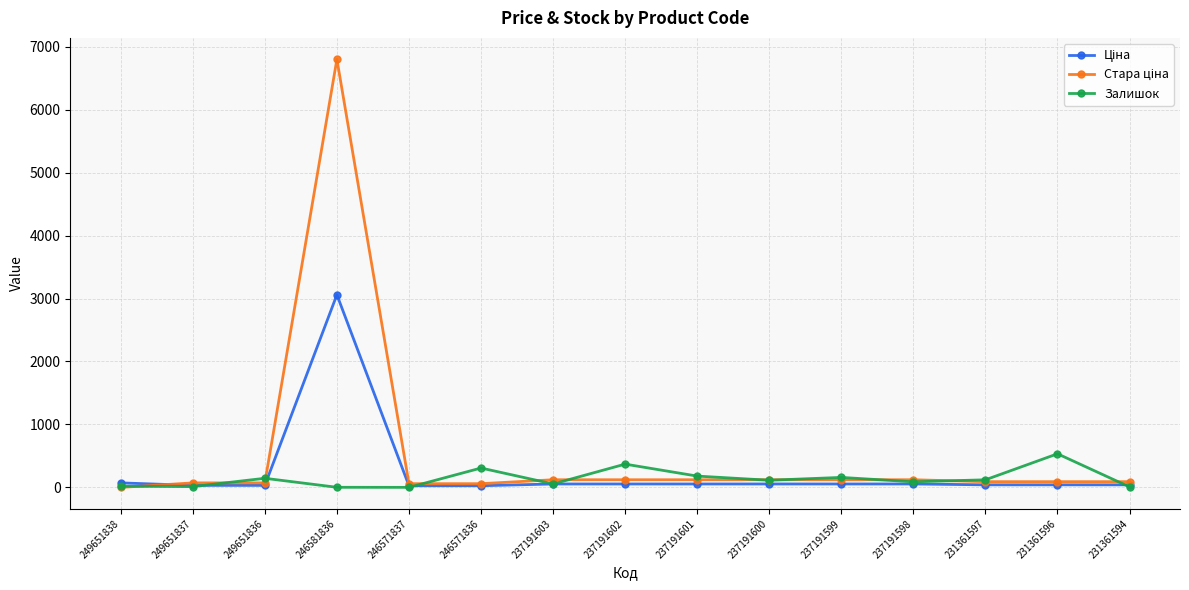

What is the total value across all series at 237191602?

546.6